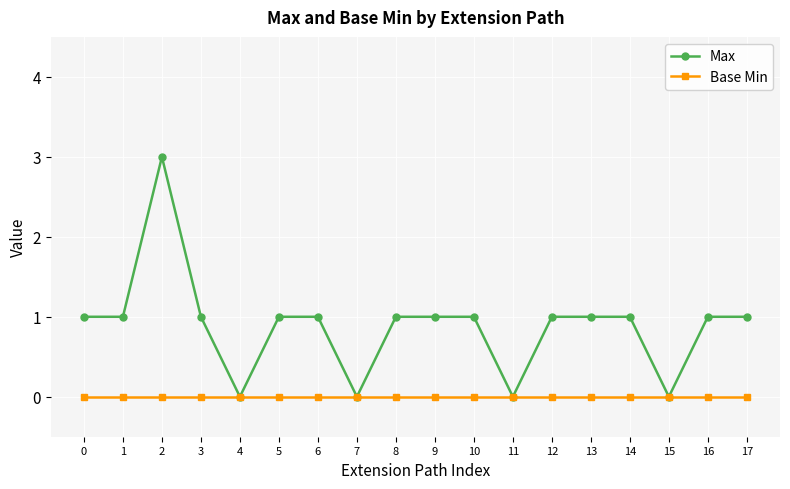

Reading left to right, transcribe all the data shown in this chart.

Max: 1	1	3	1	0	1	1	0	1	1	1	0	1	1	1	0	1	1
Base Min: 0	0	0	0	0	0	0	0	0	0	0	0	0	0	0	0	0	0